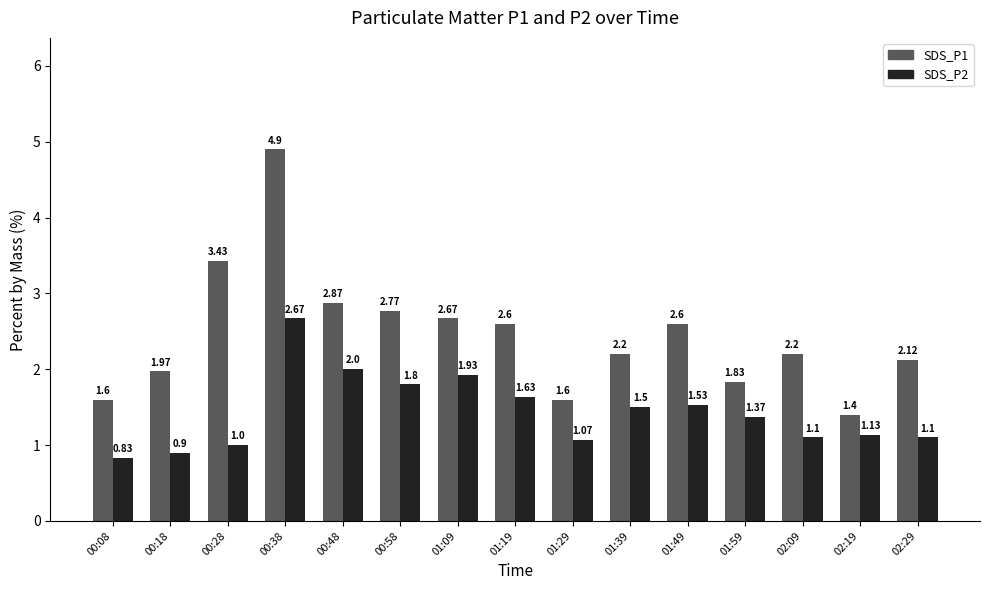

Is the value of SDS_P2 at 01:49 greater than the value of SDS_P1 at 01:59?

No